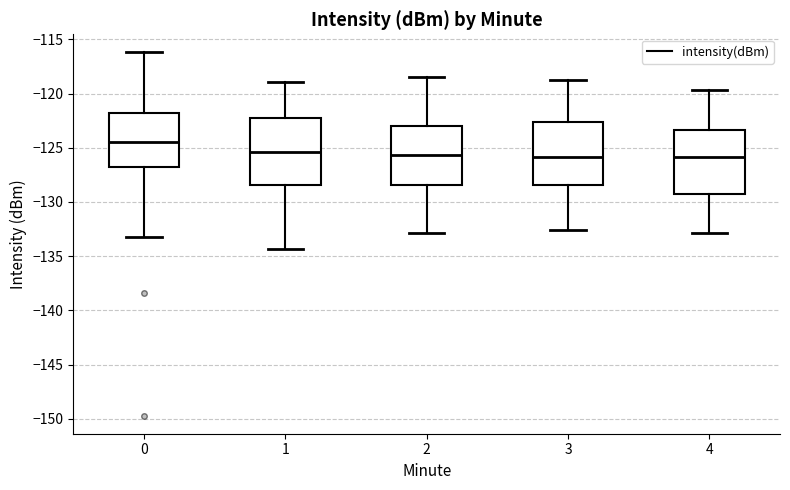

Reading left to right, read every box against the y-axis: the position of its median line, the range the box covers, and the ends of its whiskers. The values are not printed on the chart, so give them approximately, as read against the axis.

0: median -124.5, box -127.0 to -122.0, whiskers -133.0 to -116.0
1: median -125.5, box -128.5 to -122.5, whiskers -134.5 to -119.0
2: median -125.5, box -128.5 to -123.0, whiskers -133.0 to -118.5
3: median -126.0, box -128.5 to -122.5, whiskers -132.5 to -119.0
4: median -126.0, box -129.5 to -123.5, whiskers -133.0 to -119.5